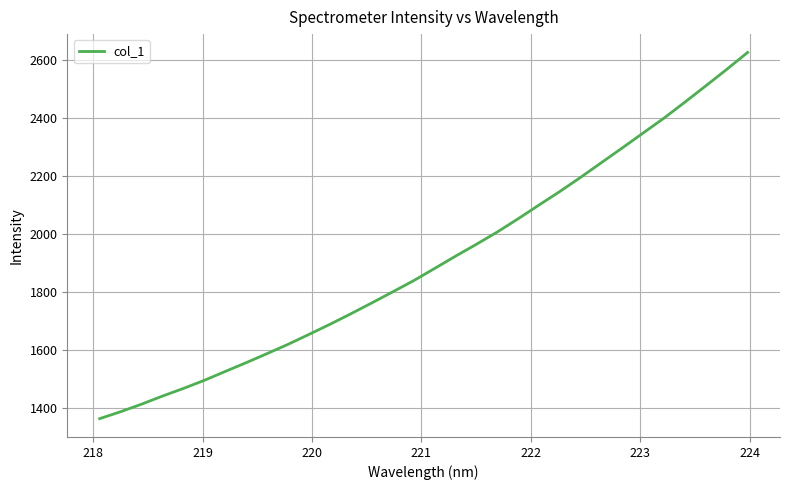

What is the greatest value displayed?

2625.4